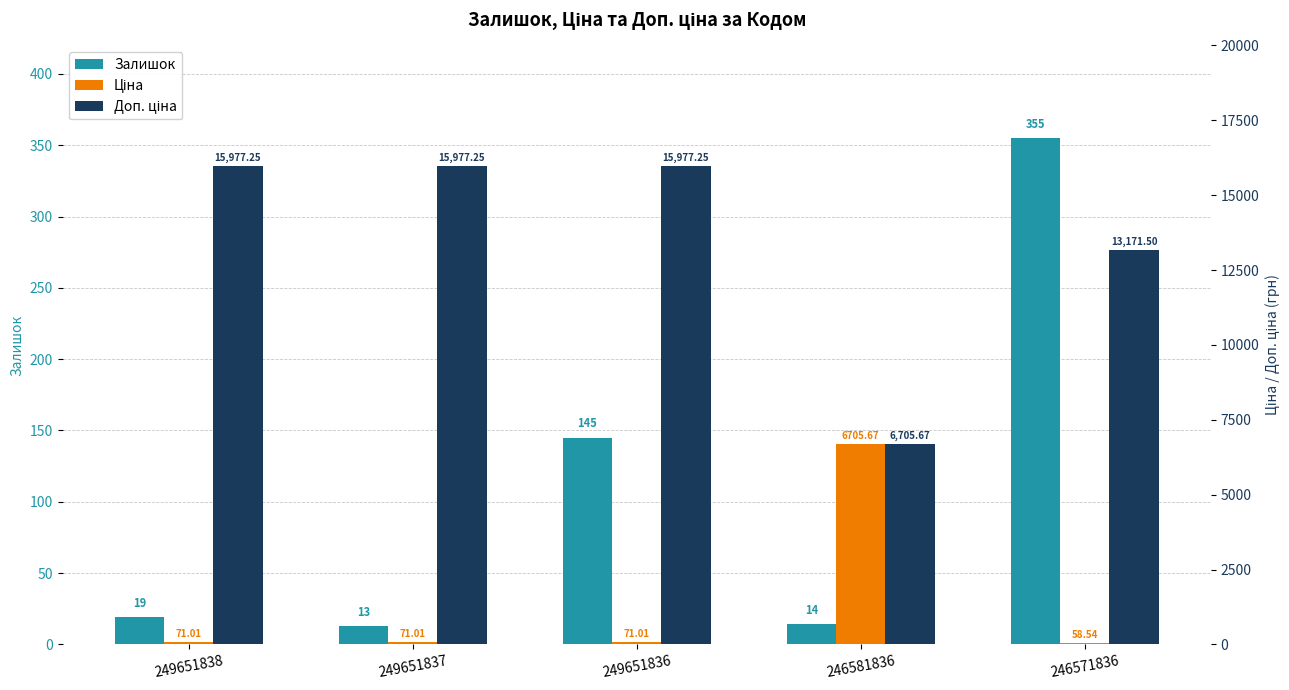

What is the sum of the Залишок values at 249651836 and 249651837?

158.0